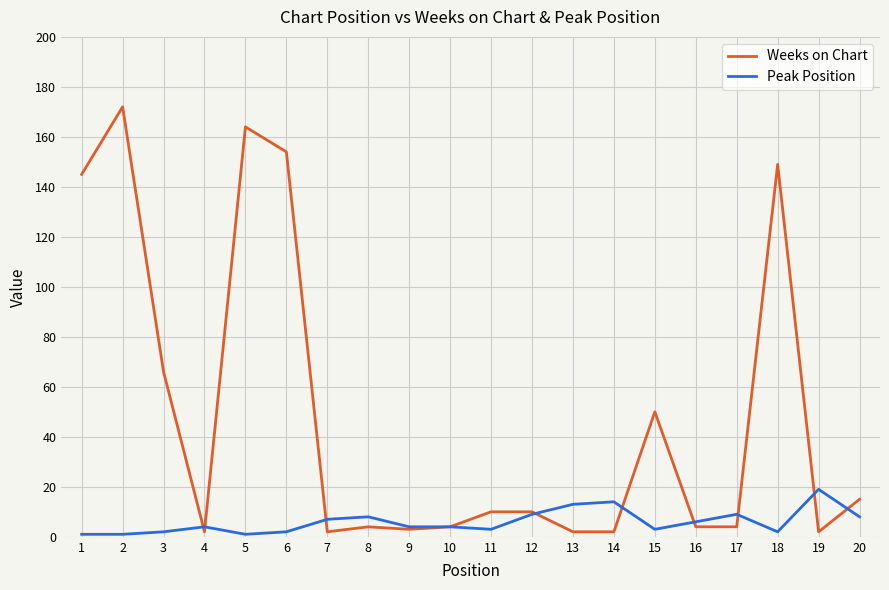

Reading left to right, transcribe all the data shown in this chart.

Weeks on Chart: 1=145	2=172	3=66	4=2	5=164	6=154	7=2	8=4	9=3	10=4	11=10	12=10	13=2	14=2	15=50	16=4	17=4	18=149	19=2	20=15
Peak Position: 1=1	2=1	3=2	4=4	5=1	6=2	7=7	8=8	9=4	10=4	11=3	12=9	13=13	14=14	15=3	16=6	17=9	18=2	19=19	20=8